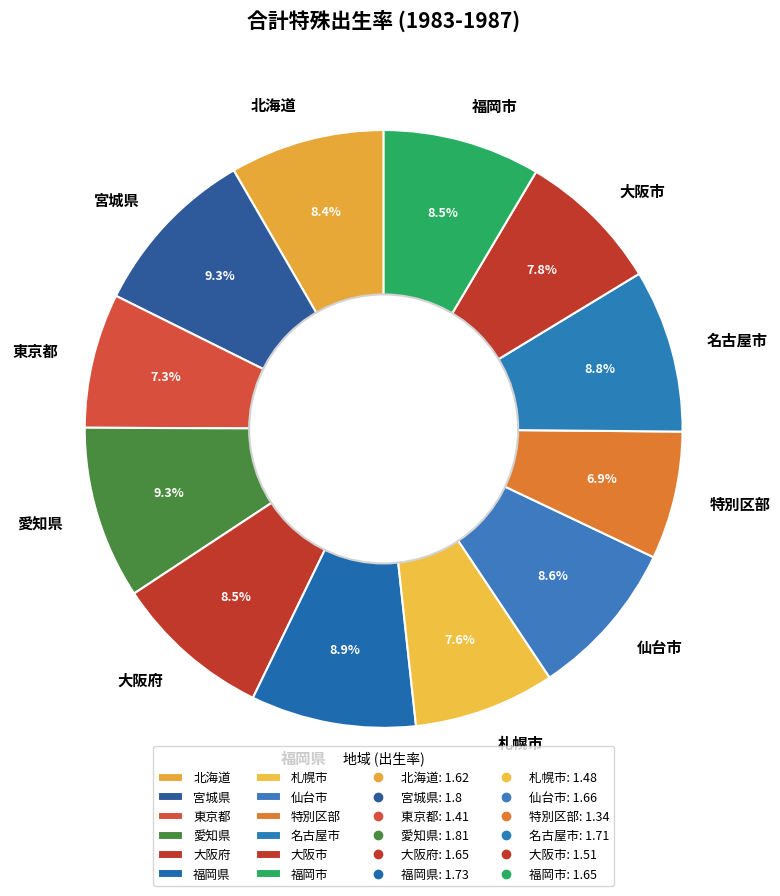

The 福岡県 slice represents 9% of the pie. True or false?

True